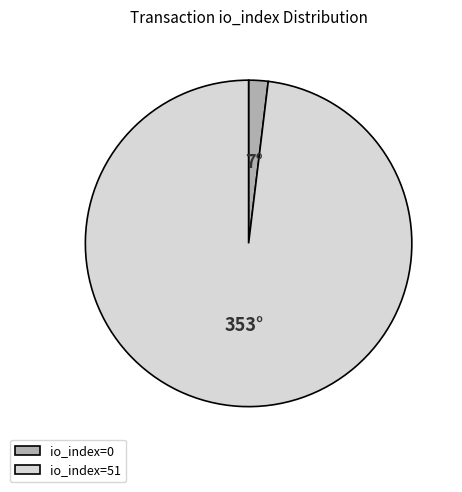

The io_index=51 slice represents 84% of the pie. True or false?

False